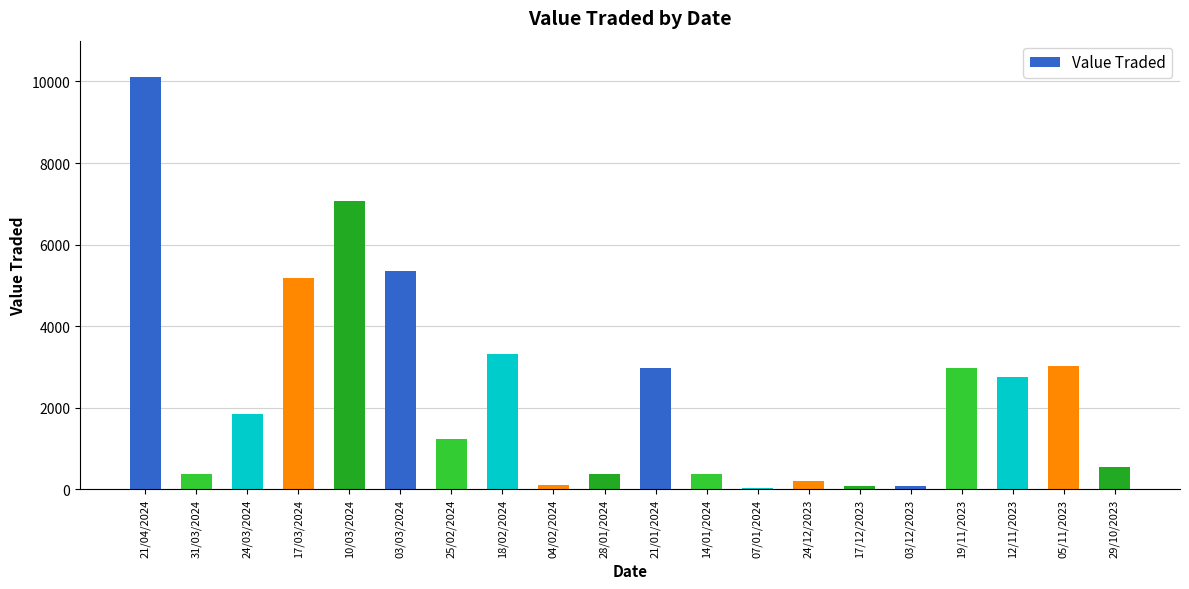

What is the sum of all values?

47964